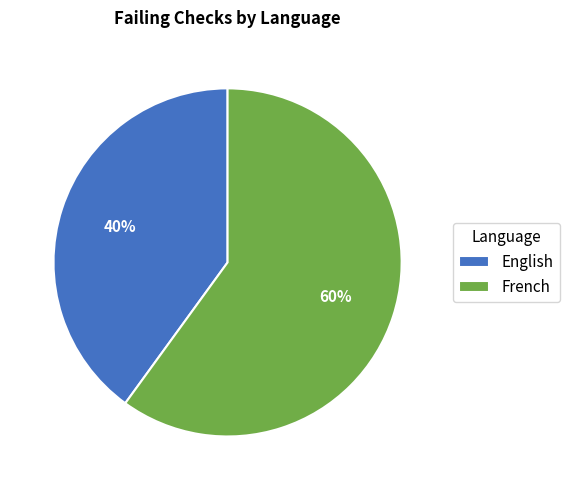

Do English and French together represent more than half of the pie?

Yes